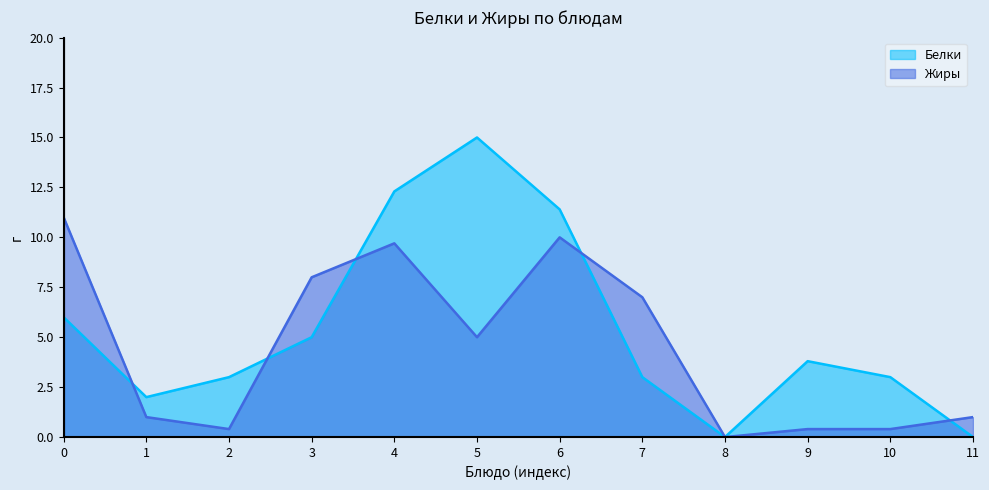

How many lines are shown in the chart?

2